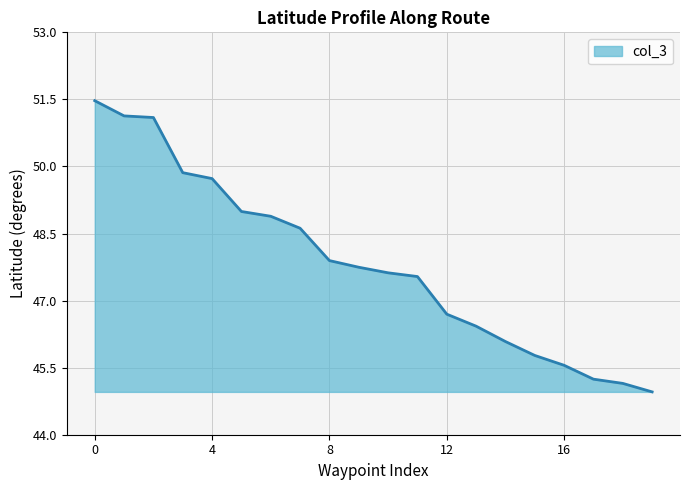

What is the difference between the maximum and minimum values?

6.5